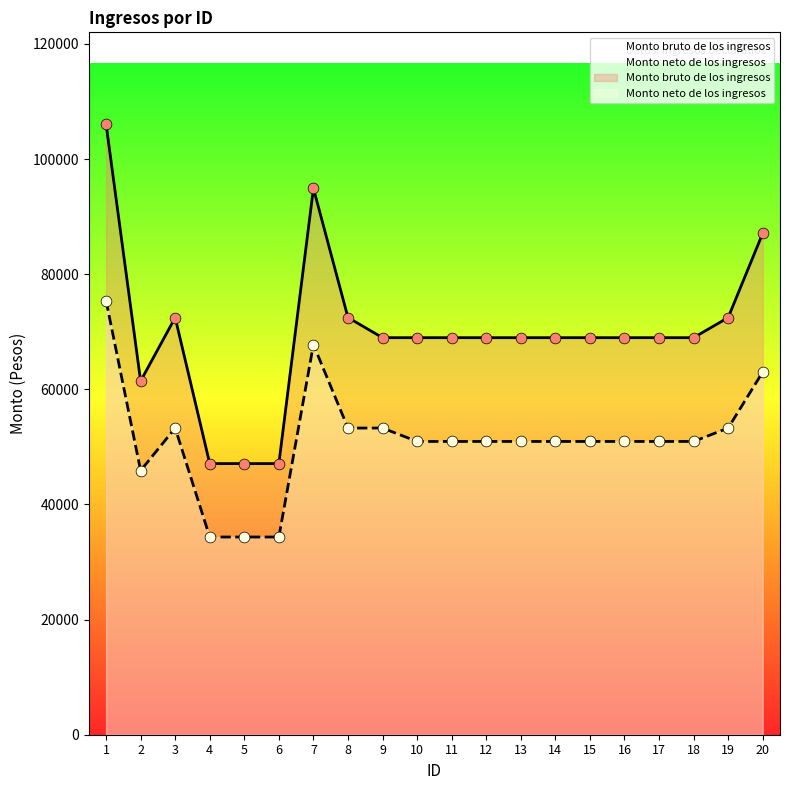

What is the total value across all series at 7?

162707.2